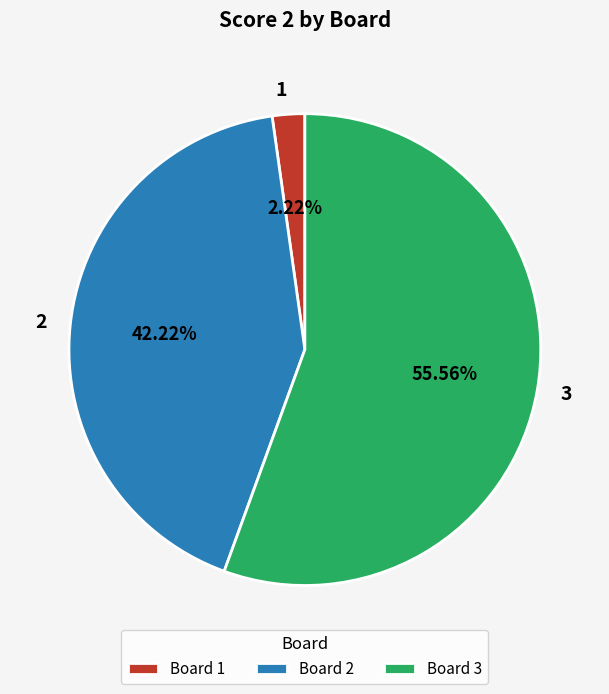

Combined, do 2 and 3 account for over 50%?

Yes